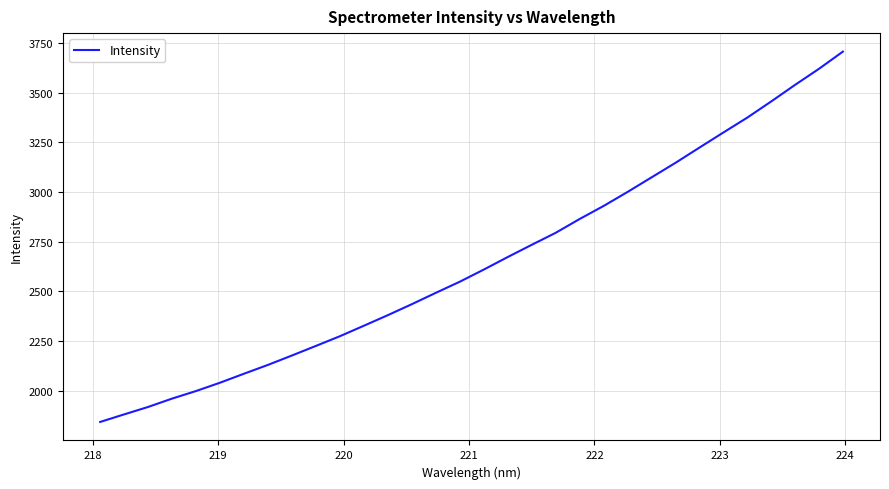

What is the smallest value displayed?

1844.2